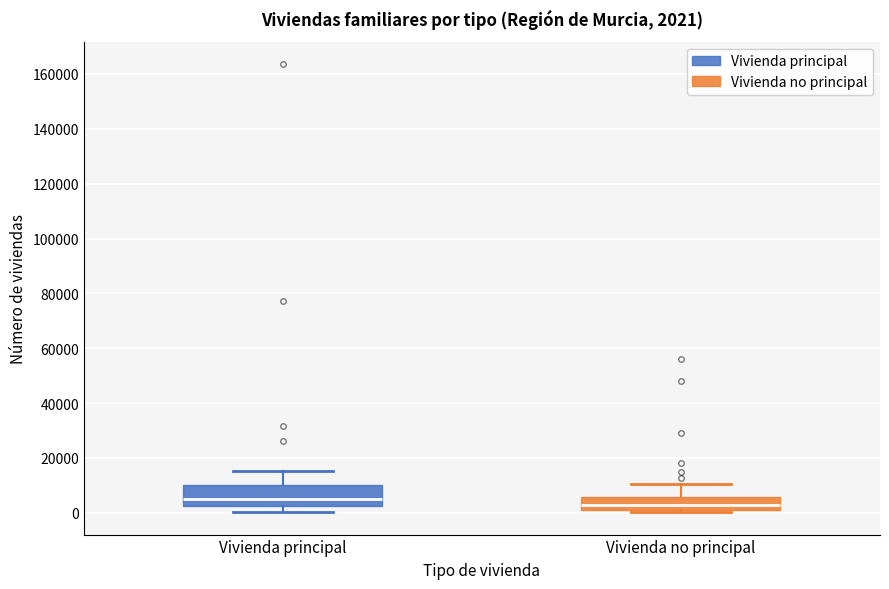

Which box is the tallest, from its lower edge to its upper edge?

Vivienda principal